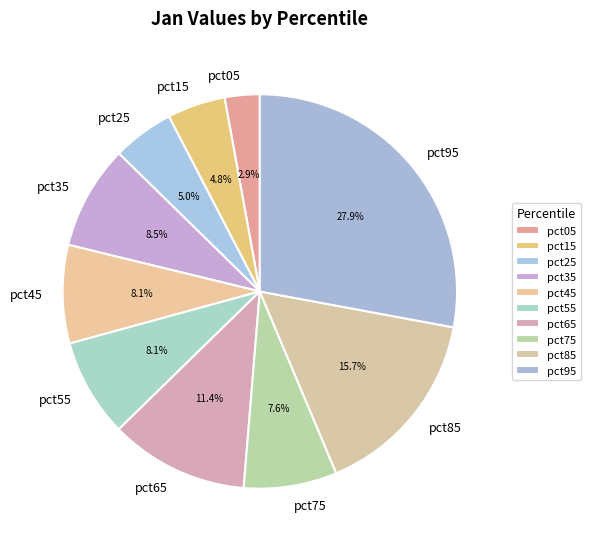

Is pct65 the majority of the pie?

No